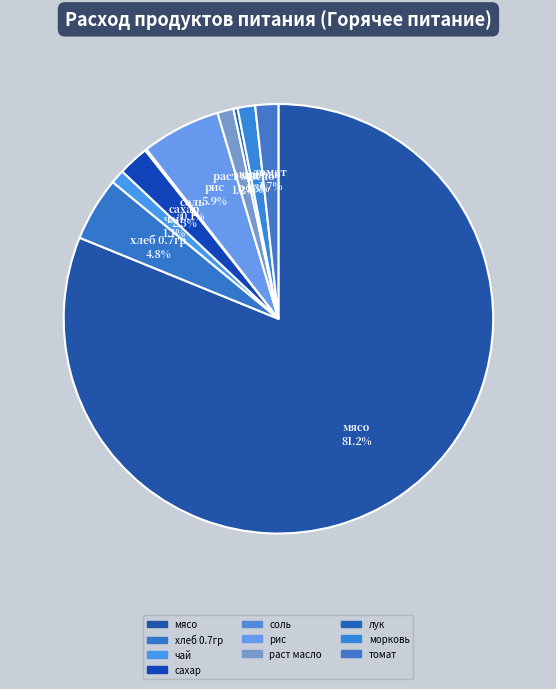

To the nearest percent, what is the average slice percentage?

10%